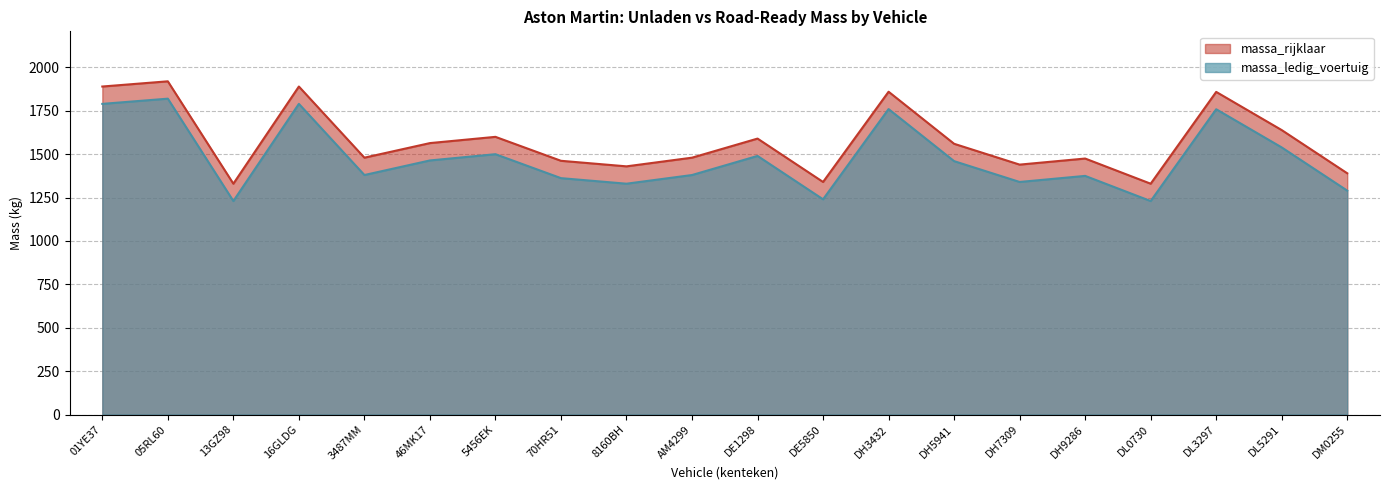

What is the difference between the maximum and minimum values in the massa_ledig_voertuig series?

590